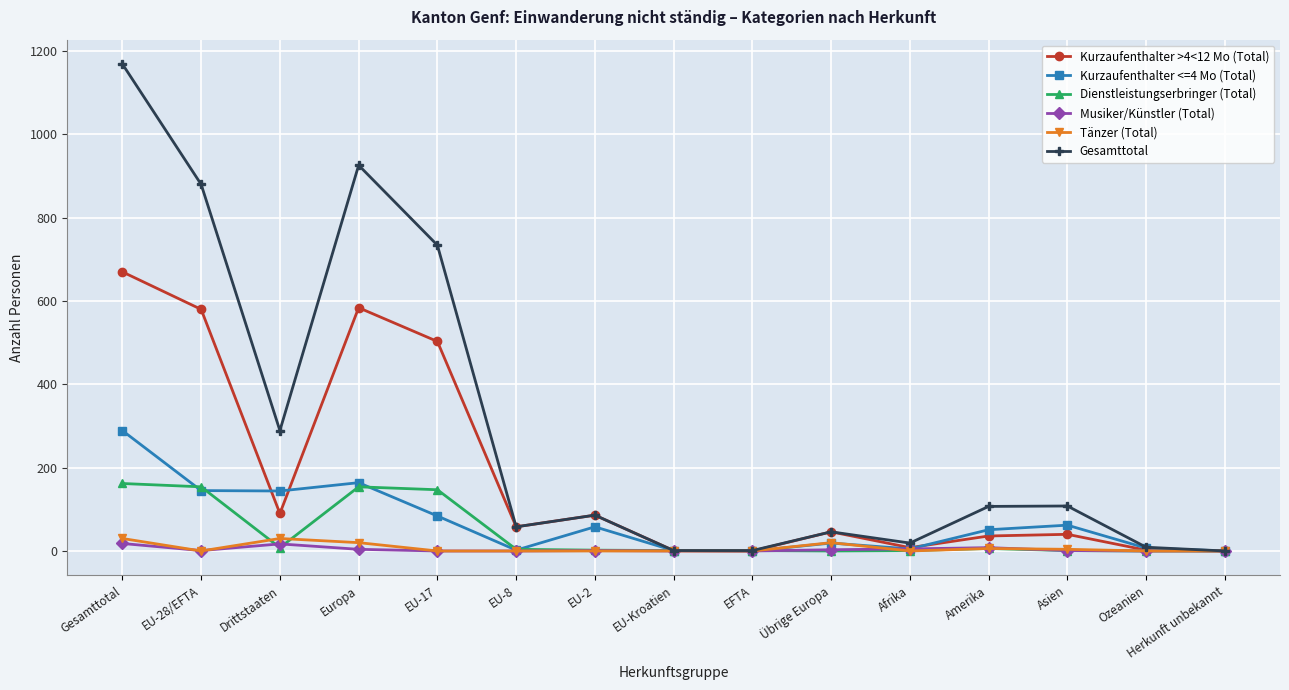

Where is the first local maximum for Kurzaufenthalter >4<12 Mo (Total)?

Europa